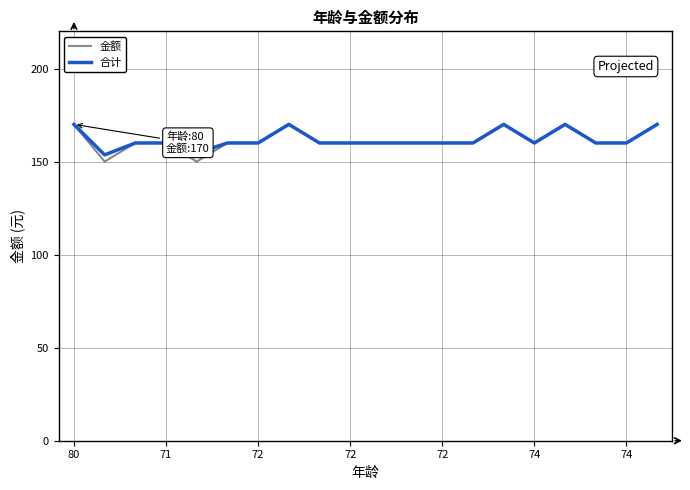

What is the lowest value of the 金额 series?

150.0